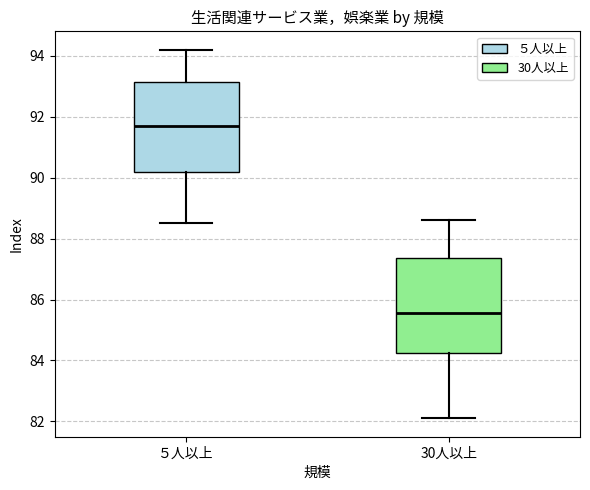

Where does the lower whisker of the box for ５人以上 end on the y-axis? The values are not printed on the chart, so give them approximately, as read against the axis.

88.6